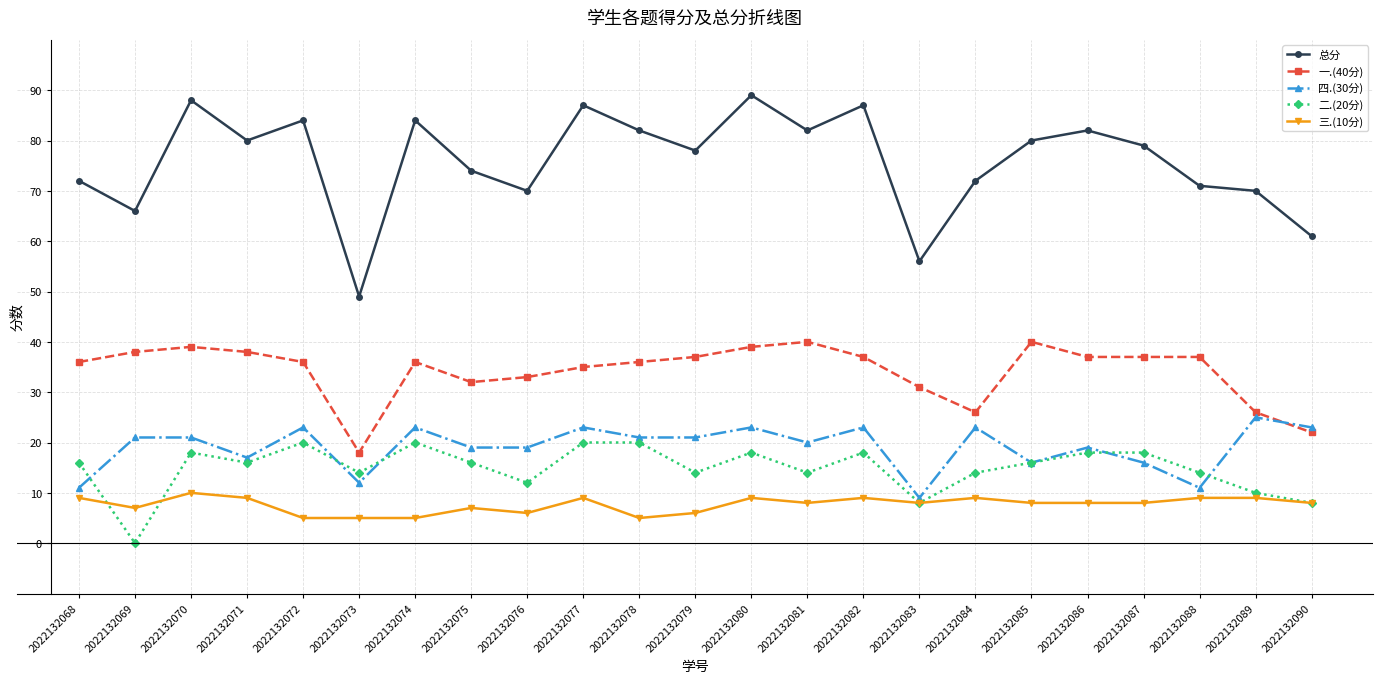

Rank the series by their maximum value, from lowest to highest.

三.(10分), 二.(20分), 四.(30分), 一.(40分), 总分